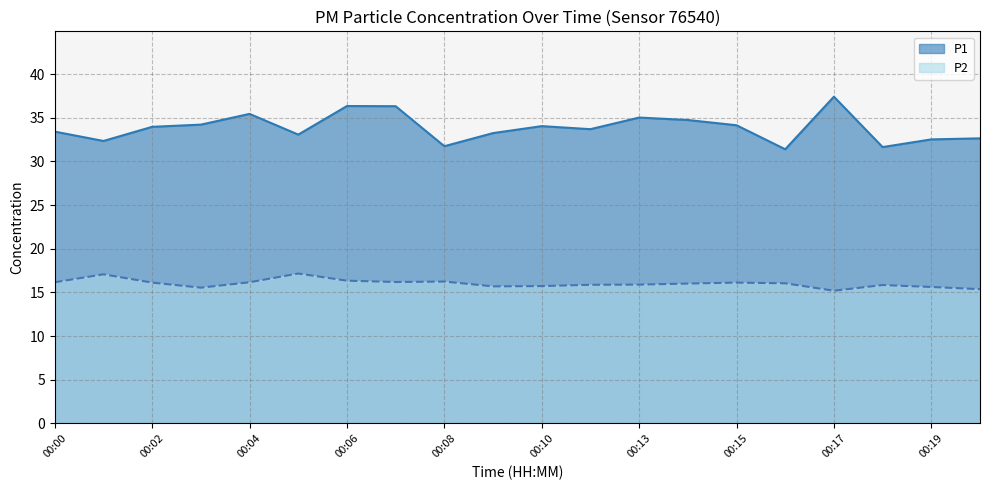

What is the value of the P1 point at the 17th from the left?

37.4